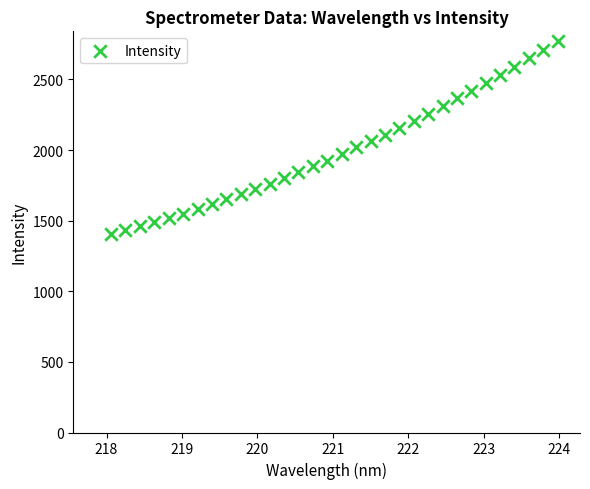

What is the range of X values (max minus min)?

5.9